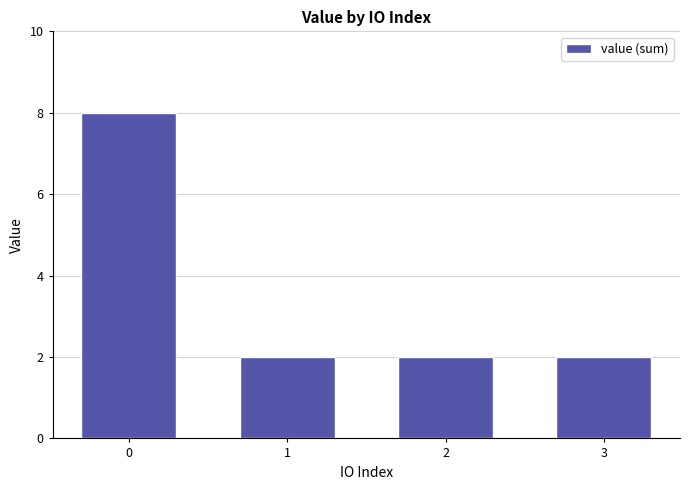

The chart shows a value of 12.3 at 0. True or false?

False